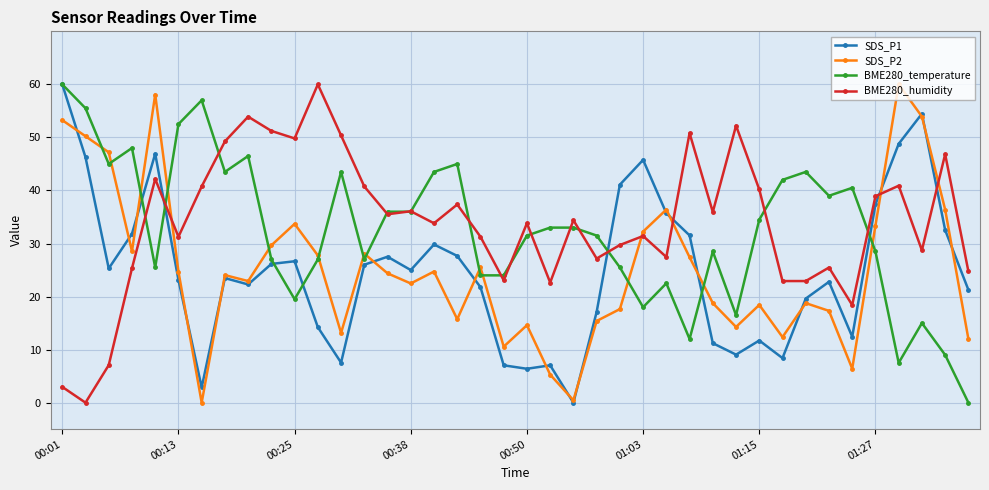

After their last crossing, which series has the higher values: SDS_P1 or BME280_humidity?

BME280_humidity